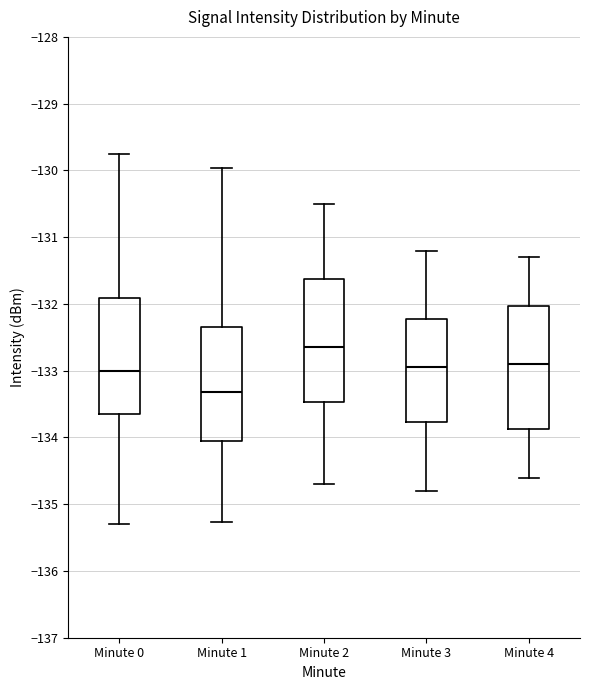

Reading left to right, transcribe this box plot: for each box, give where its median line is, the range the box spans, and where its two whiskers end, as read against the y-axis. The values are not printed on the chart, so give them approximately, as read against the axis.

Minute 0: median -133.0, box -133.6 to -131.9, whiskers -135.3 to -129.7
Minute 1: median -133.3, box -134.0 to -132.3, whiskers -135.3 to -130.0
Minute 2: median -132.6, box -133.5 to -131.6, whiskers -134.7 to -130.5
Minute 3: median -132.9, box -133.8 to -132.2, whiskers -134.8 to -131.2
Minute 4: median -132.9, box -133.9 to -132.0, whiskers -134.6 to -131.3